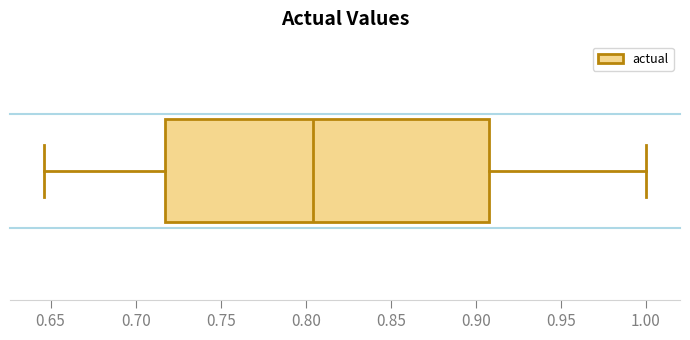

Transcribe this box plot: give where the median line is, the range the box spans, and where the two whiskers end, as read against the x-axis. The values are not printed on the chart, so give them approximately, as read against the axis.

median 0.805, box 0.715 to 0.910, whiskers 0.645 to 1.000